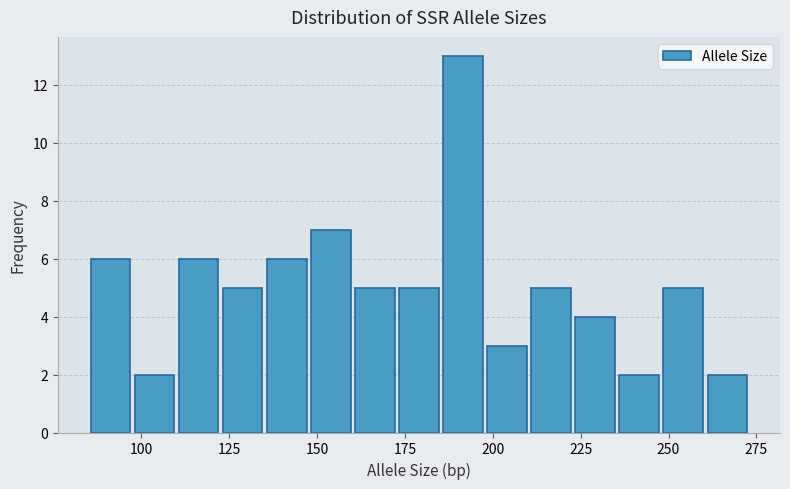

Read against the x-axis, roughly where is the centre of the tallest bar?

190